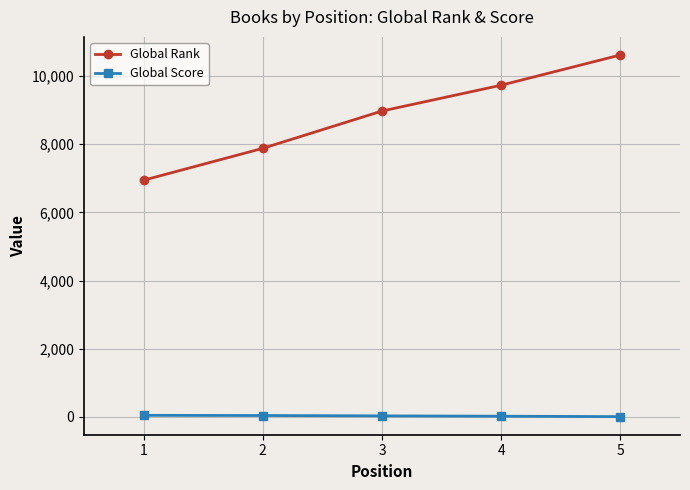

What is the difference between the highest and lowest values at 4?

9705